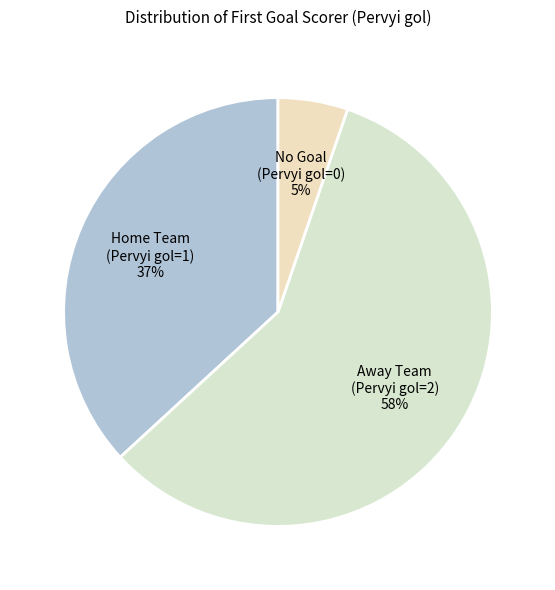

True or false: Home Team (Pervyi gol=1) accounts for 50% of the total.

False